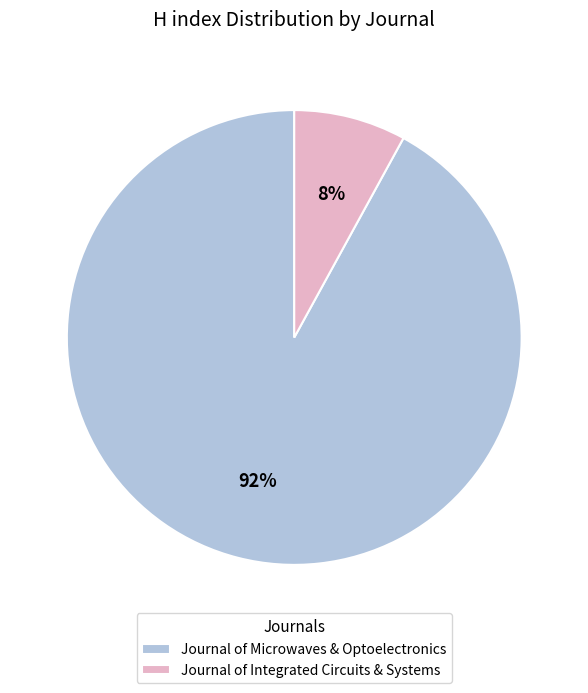

What is the largest slice in the pie chart?

Journal of Microwaves & Optoelectronics